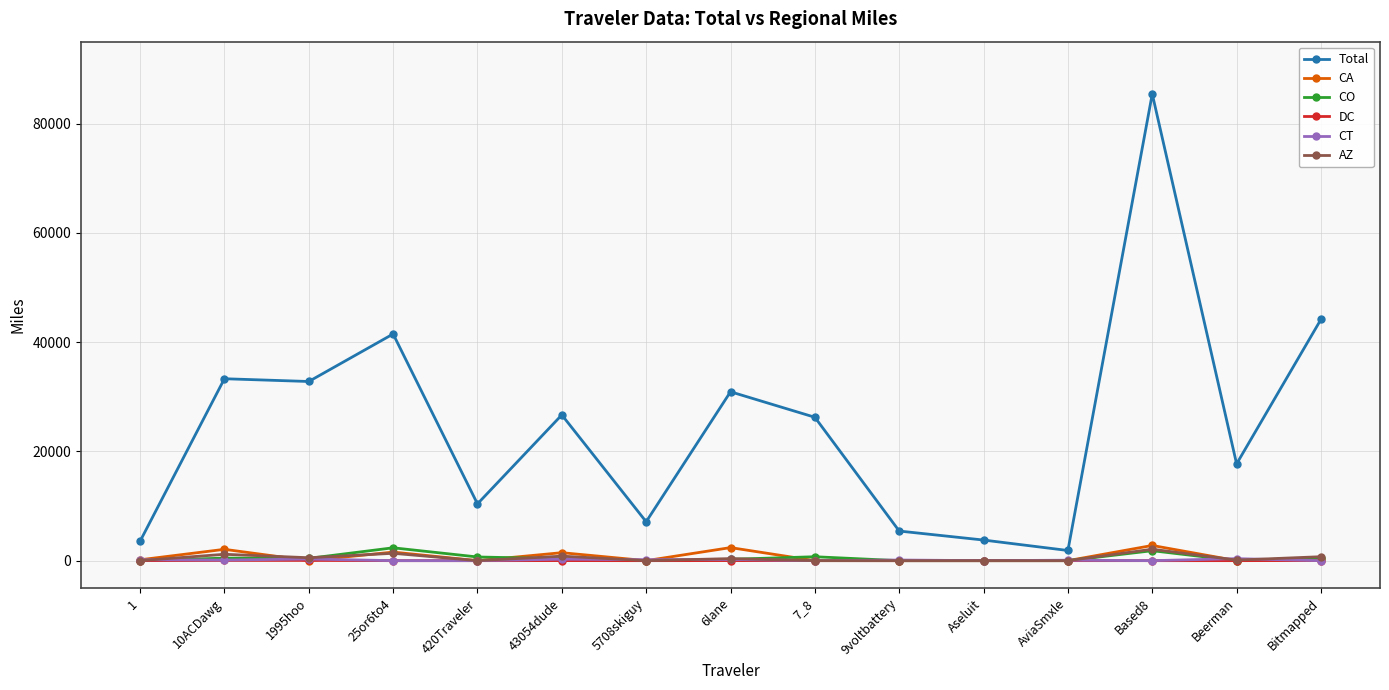

At how many categories does at least one series exceed 19601?

8